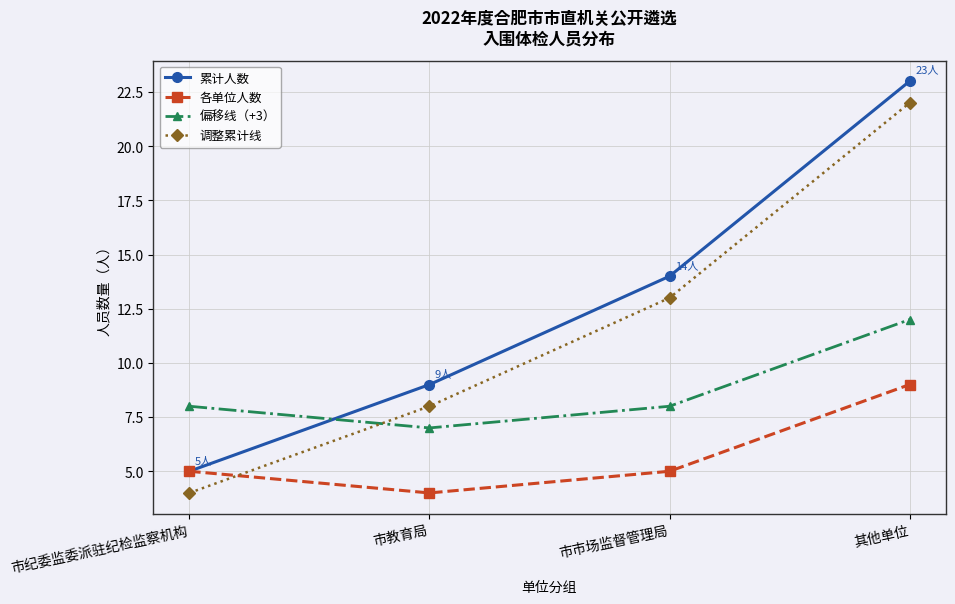

True or false: 各单位人数 and 偏移线（+3） cross at least once.

False